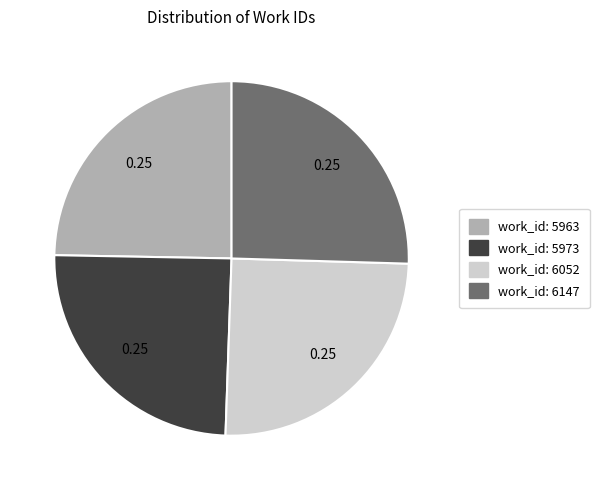

How many segments does this pie chart have?

4